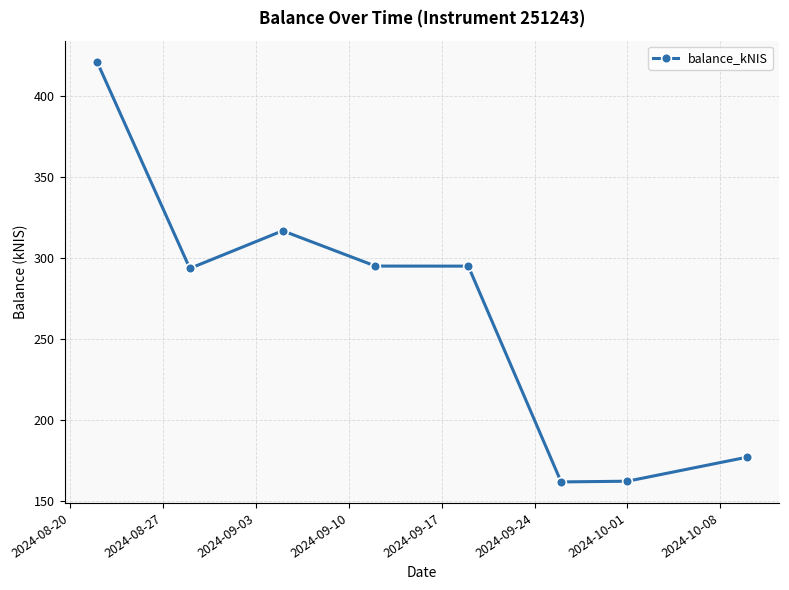

What is the value of the 2nd point from the left?

293.7